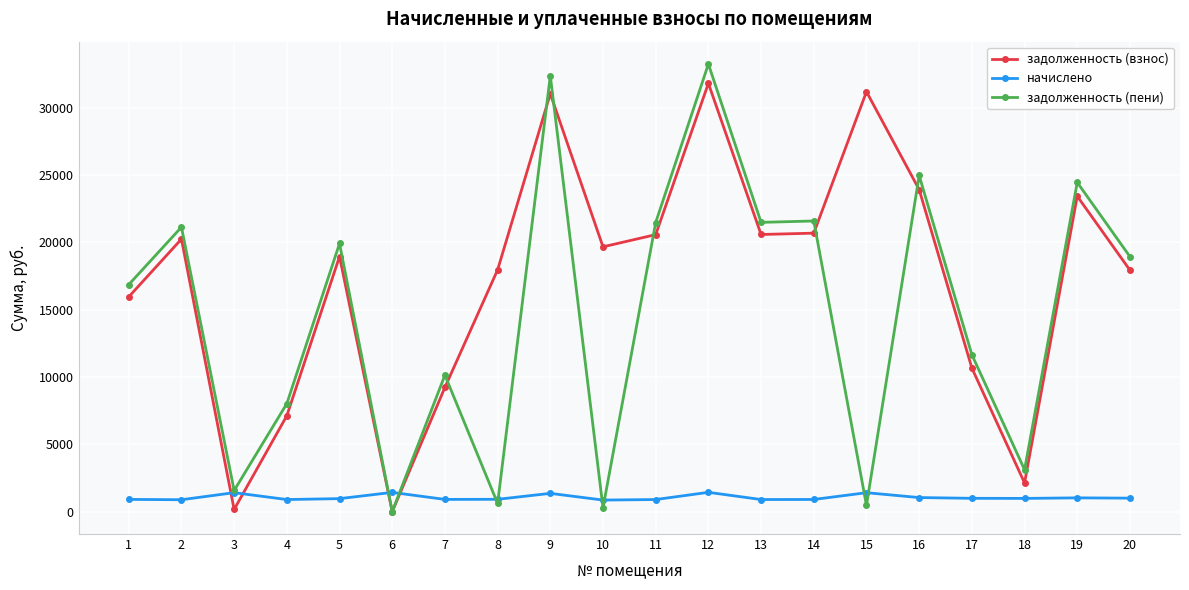

What is the difference between the maximum and minimum values in the задолженность (взнос) series?

31823.1